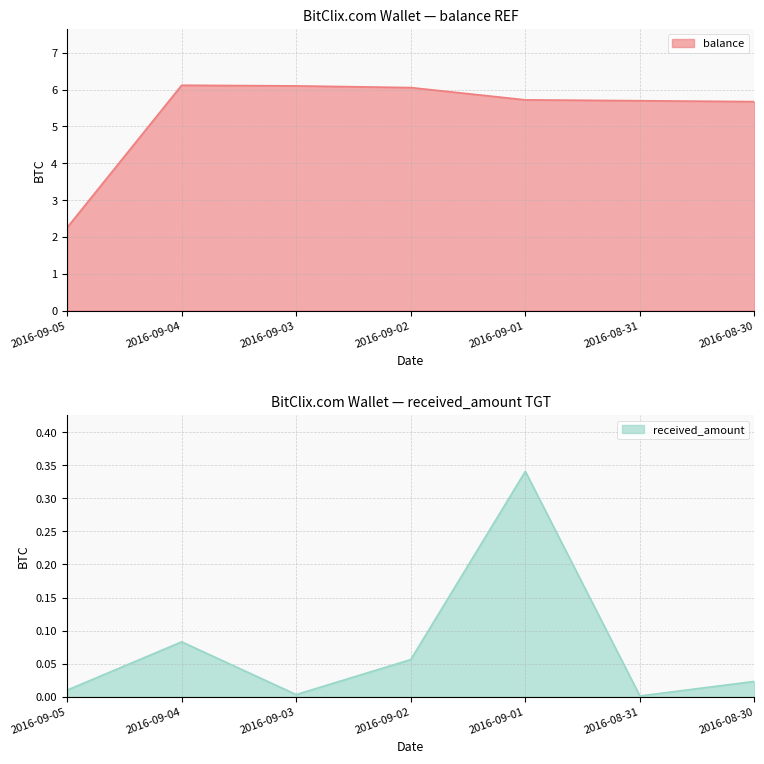

What is the sum of all received_amount values?

0.5